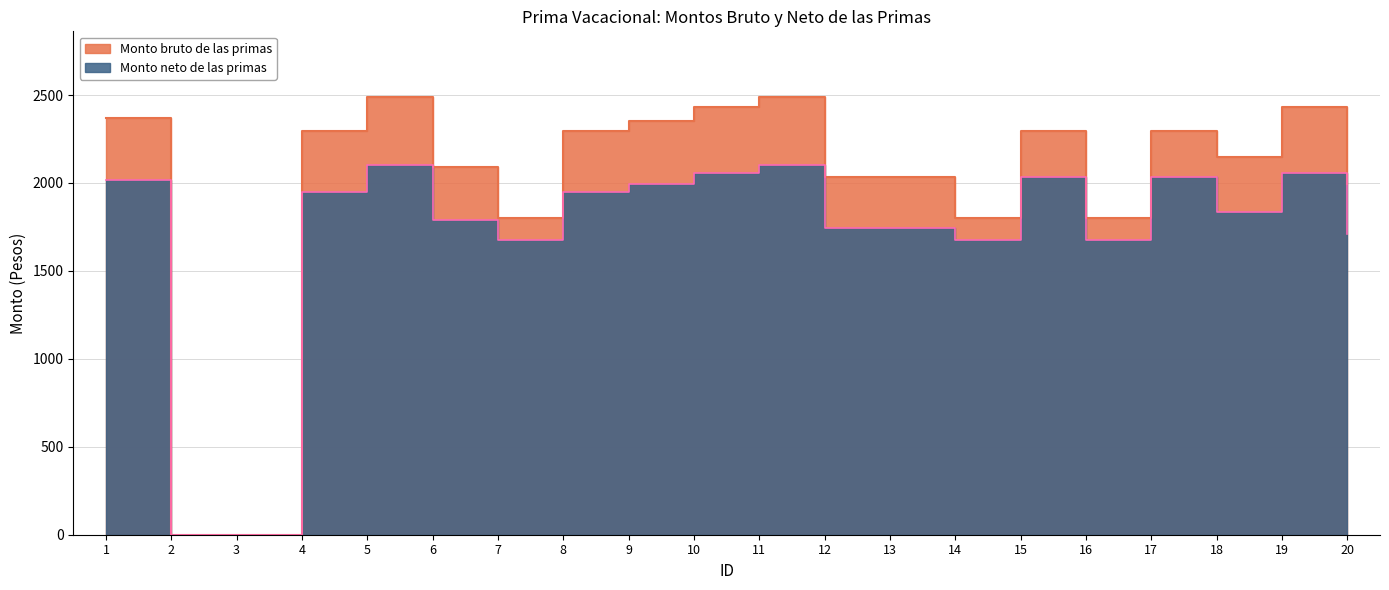

Is it true that Monto bruto de las primas equals 1628.8 at 10?

False